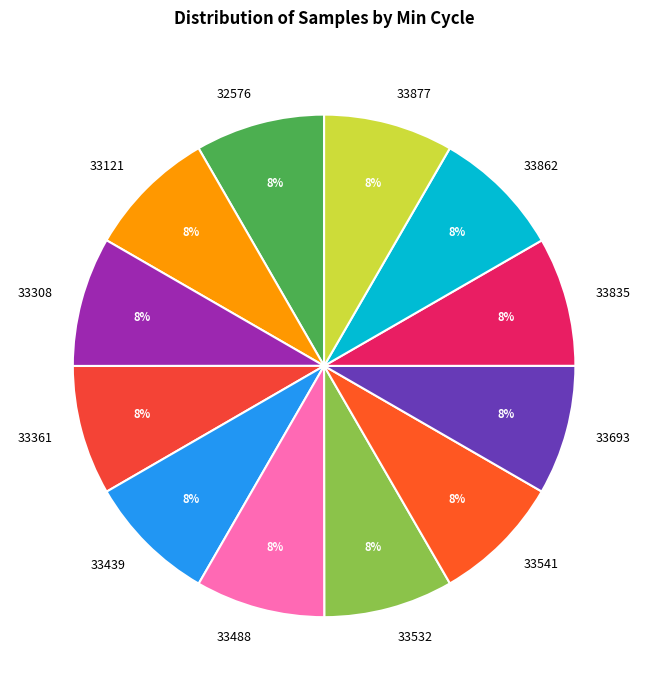

To the nearest percent, what percentage of the pie is 33121?

8%